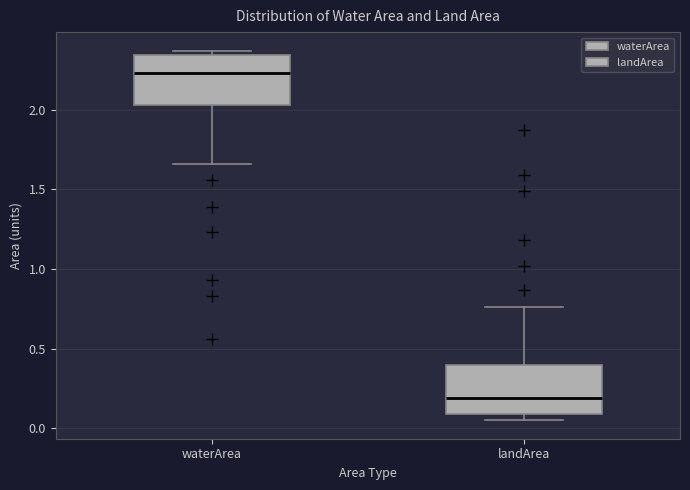

Reading left to right, read every box against the y-axis: the position of its median line, the range the box covers, and the ends of its whiskers. The values are not printed on the chart, so give them approximately, as read against the axis.

waterArea: median 2.25, box 2.05 to 2.35, whiskers 1.65 to 2.35 (just above the box's upper edge)
landArea: median 0.20, box 0.10 to 0.40, whiskers 0.05 to 0.75